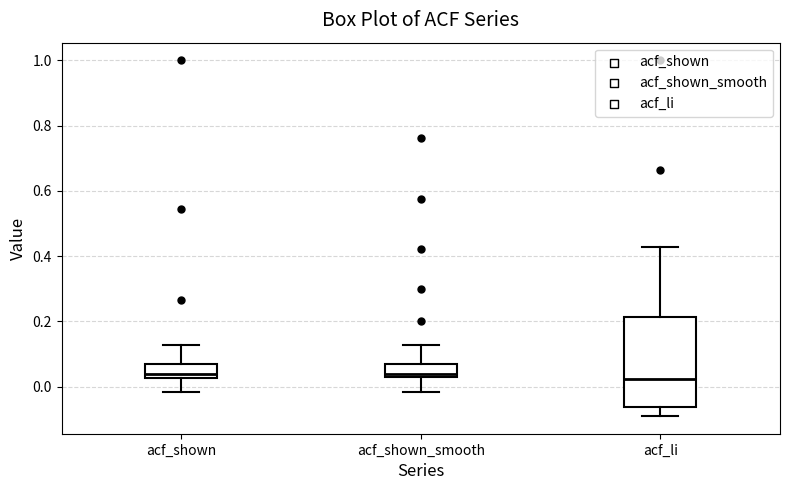

Which box is the tallest, from its lower edge to its upper edge?

acf_li